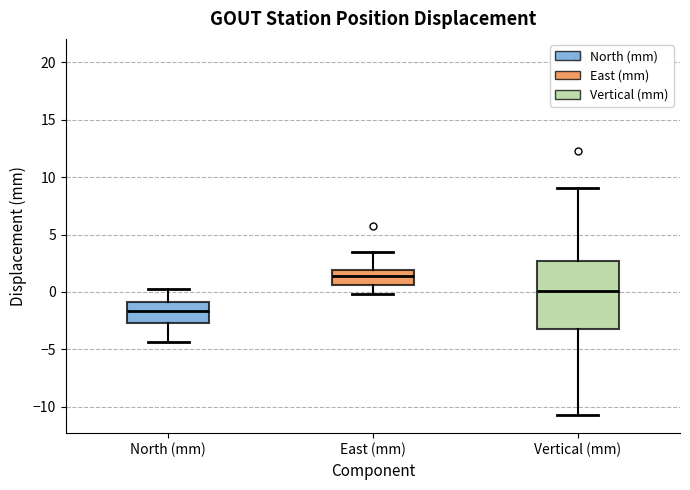

Reading left to right, read every box against the y-axis: the position of its median line, the range the box covers, and the ends of its whiskers. The values are not printed on the chart, so give them approximately, as read against the axis.

North (mm): median -1.5, box -2.5 to -1.0, whiskers -4.5 to 0.5
East (mm): median 1.5, box 0.5 to 2.0, whiskers 0.0 to 3.5
Vertical (mm): median 0.0, box -3.5 to 2.5, whiskers -10.5 to 9.0